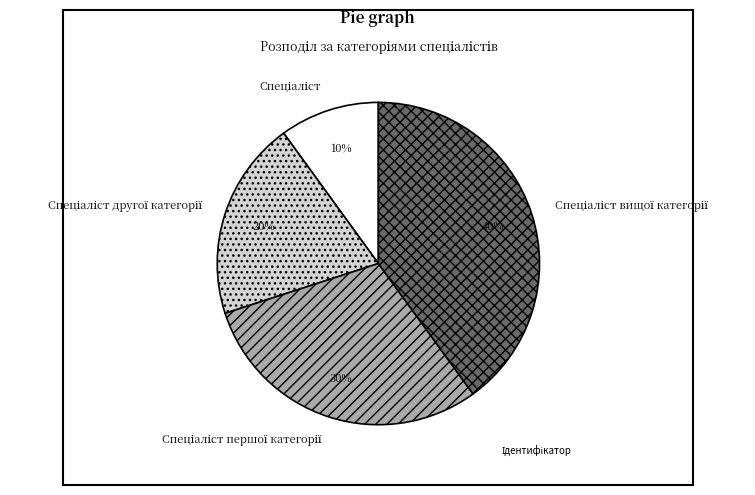

How many segments does this pie chart have?

4